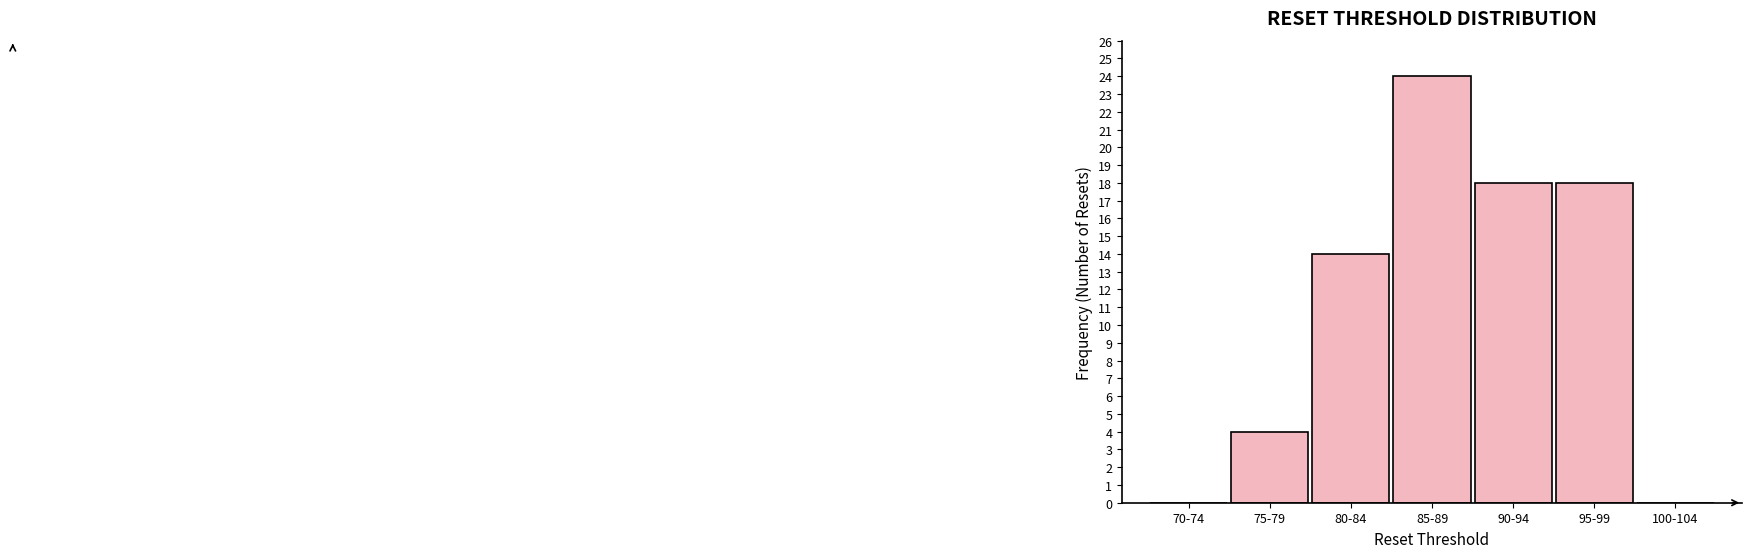

Reading right to left, extract all data points from this chart.

100-104=0	95-99=18	90-94=18	85-89=24	80-84=14	75-79=4	70-74=0